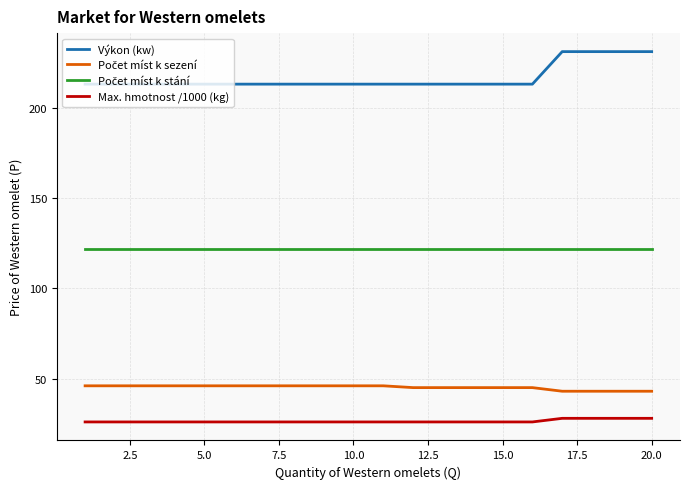

True or false: Max. hmotnost /1000 (kg) and Výkon (kw) cross at least once.

False